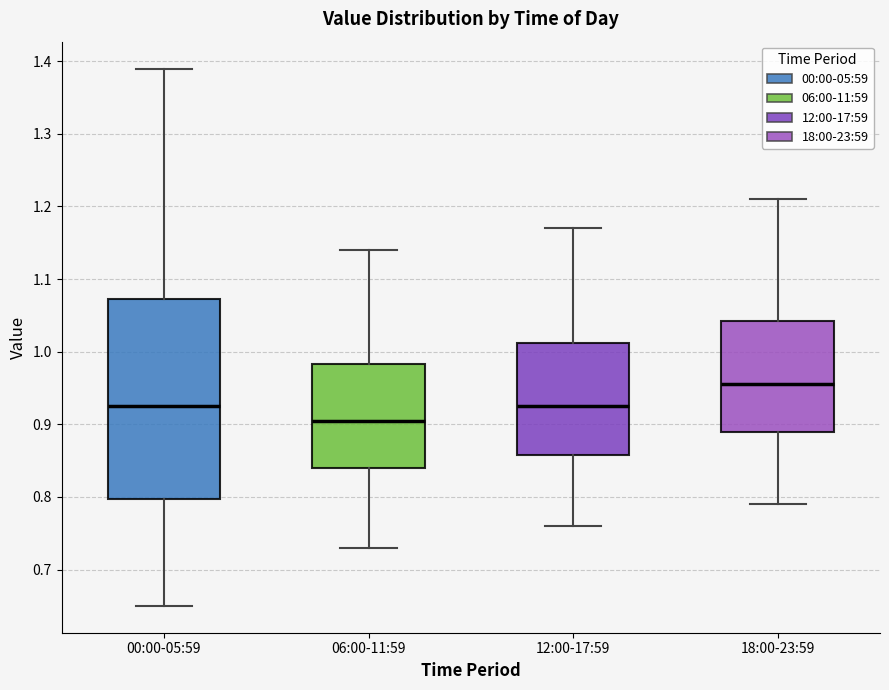

Which box is the tallest, from its lower edge to its upper edge?

00:00-05:59